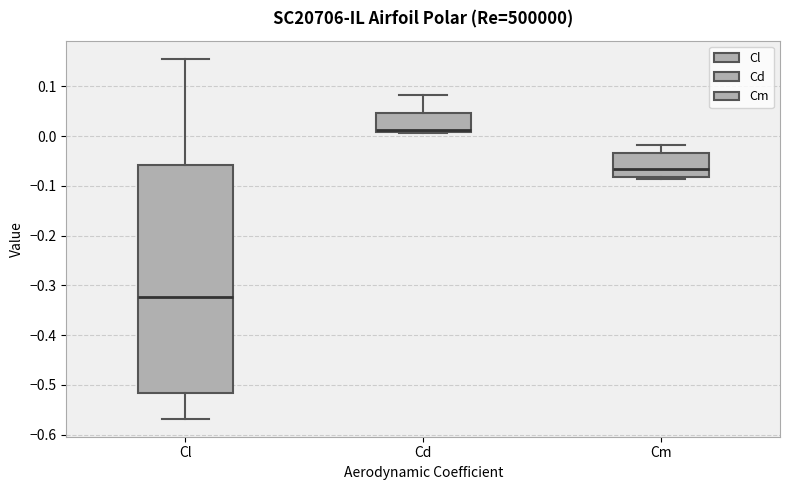

Reading left to right, read every box against the y-axis: the position of its median line, the range the box covers, and the ends of its whiskers. The values are not printed on the chart, so give them approximately, as read against the axis.

Cl: median -0.32, box -0.52 to -0.06, whiskers -0.57 to 0.16
Cd: median 0.01 (just above the box's lower edge), box 0.01 to 0.05, whiskers 0.01 to 0.08
Cm: median -0.07, box -0.08 to -0.03, whiskers -0.09 to -0.02